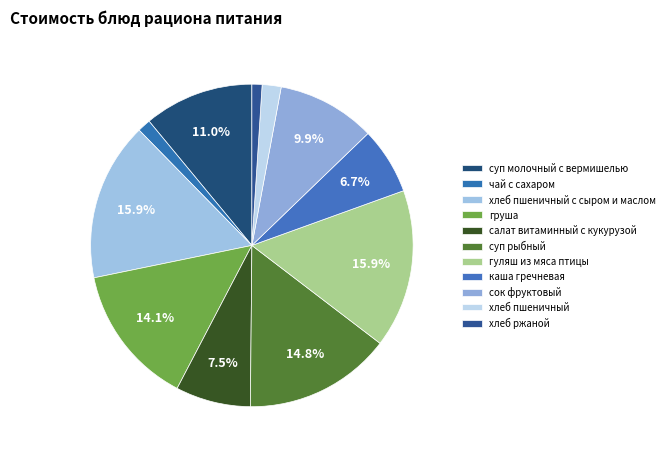

Which slice is the smallest?

хлеб ржаной